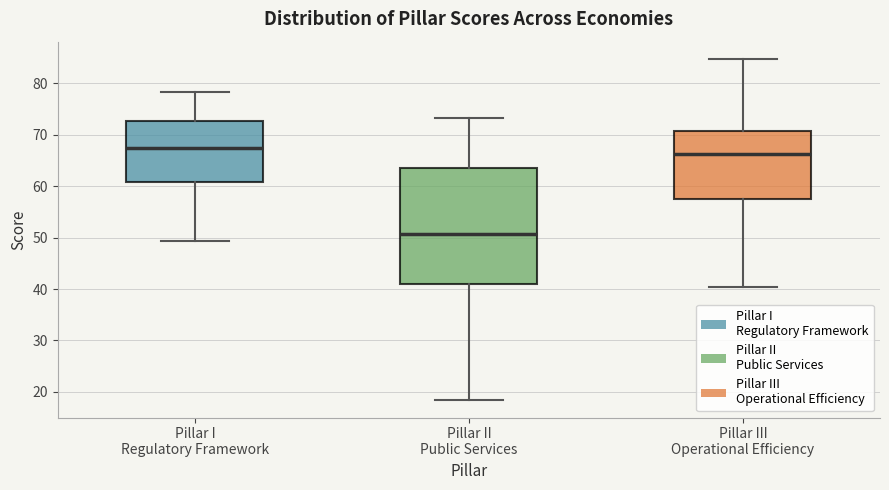

Reading left to right, transcribe this box plot: for each box, give where its median line is, the range the box spans, and where its two whiskers end, as read against the y-axis. The values are not printed on the chart, so give them approximately, as read against the axis.

Pillar I Regulatory Framework: median 67, box 61 to 73, whiskers 49 to 78
Pillar II Public Services: median 51, box 41 to 63, whiskers 18 to 73
Pillar III Operational Efficiency: median 66, box 58 to 71, whiskers 40 to 85